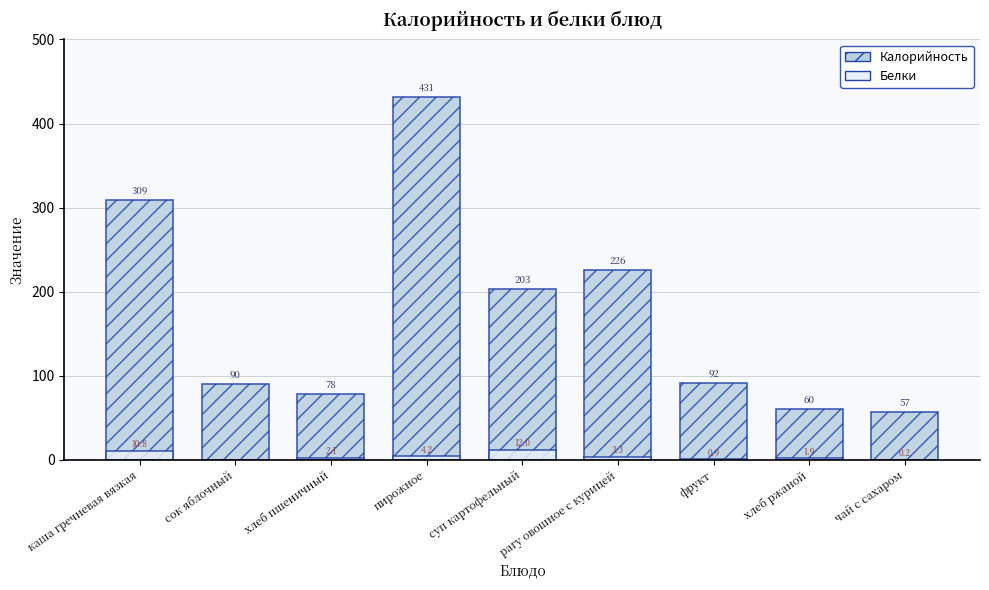

Reading right to left, extract all data points from this chart.

Калорийность: 57.2	60.0	91.7	225.8	202.6	431.0	78.0	90.0	309.1
Белки: 0.2	1.9	0.9	3.3	12.0	4.2	2.1	0.0	10.8